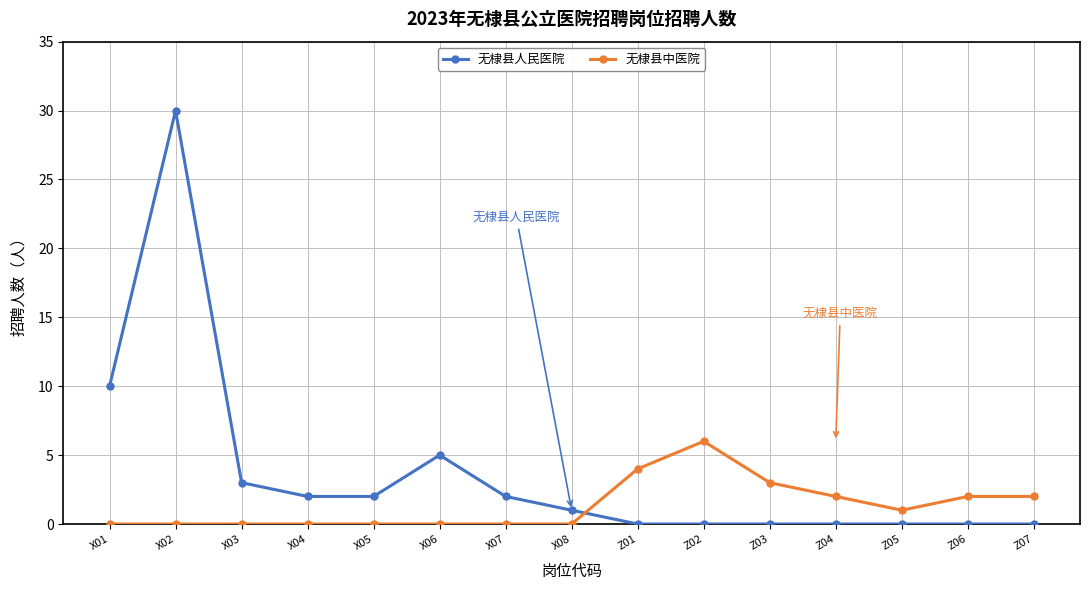

What is the maximum value shown in the chart?

30